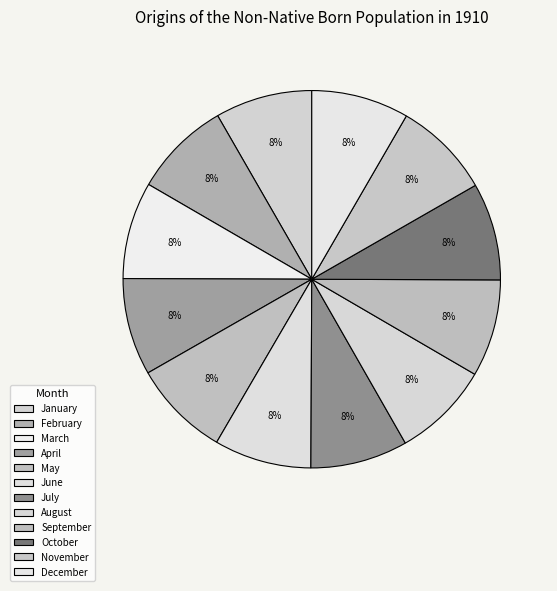

Does any single category account for the majority?

No